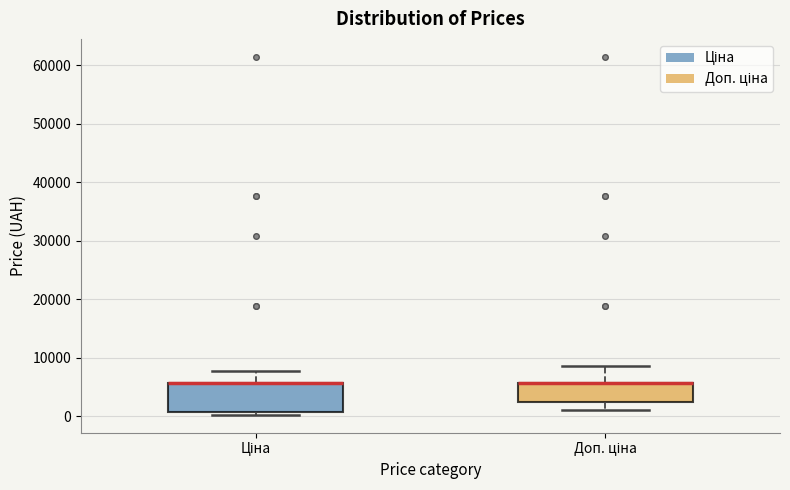

Where does the upper whisker of the box for Доп. ціна end on the y-axis? The values are not printed on the chart, so give them approximately, as read against the axis.

9000